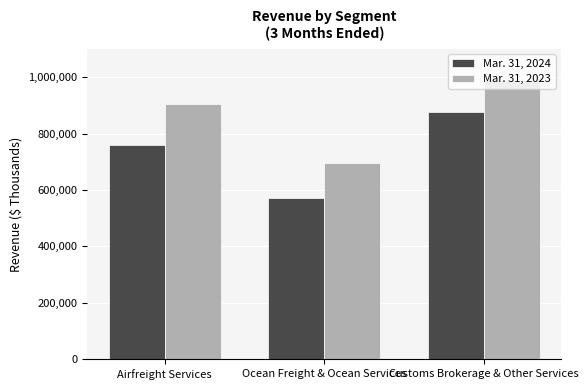

Which series has the largest total across all categories?

Mar. 31, 2023